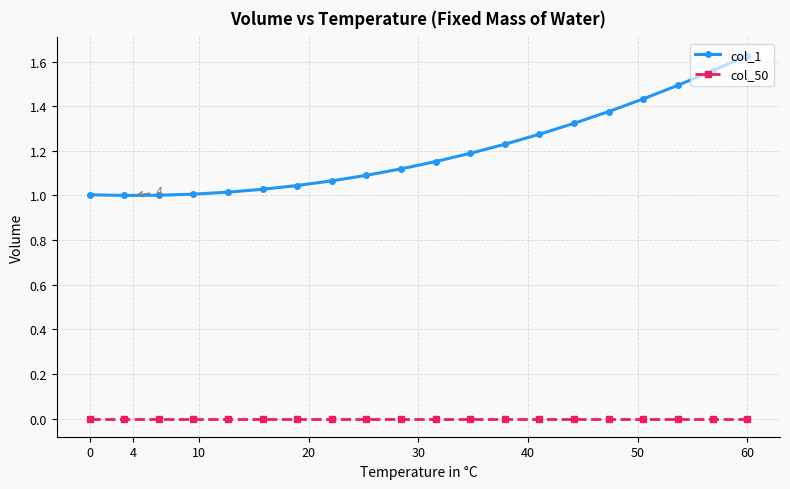

What is the difference between the second highest and second lowest values in the col_1 series?

0.6